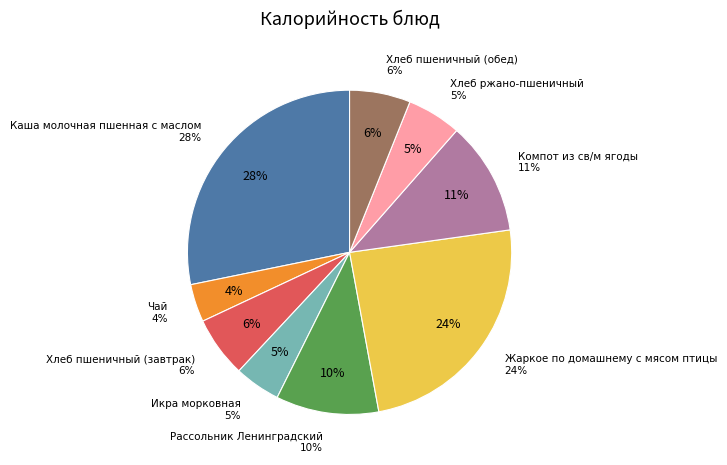

Does Жаркое по домашнему с мясом птицы represent more than half of the total?

No